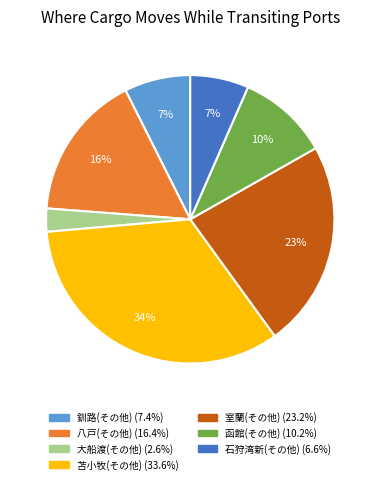

To the nearest percent, what is the average slice percentage?

14%